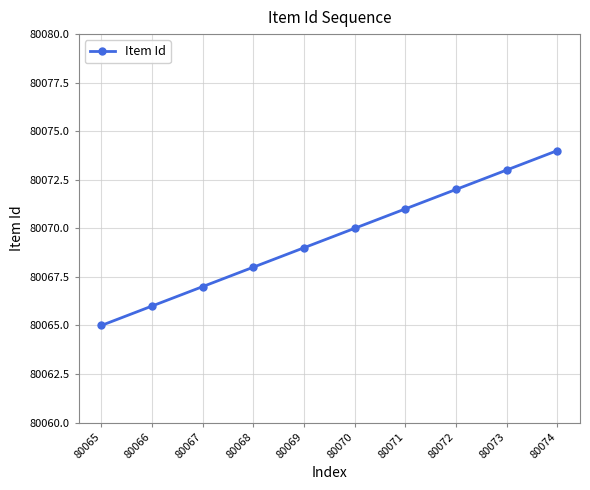

Rank the categories by value from highest to lowest.

80074, 80073, 80072, 80071, 80070, 80069, 80068, 80067, 80066, 80065